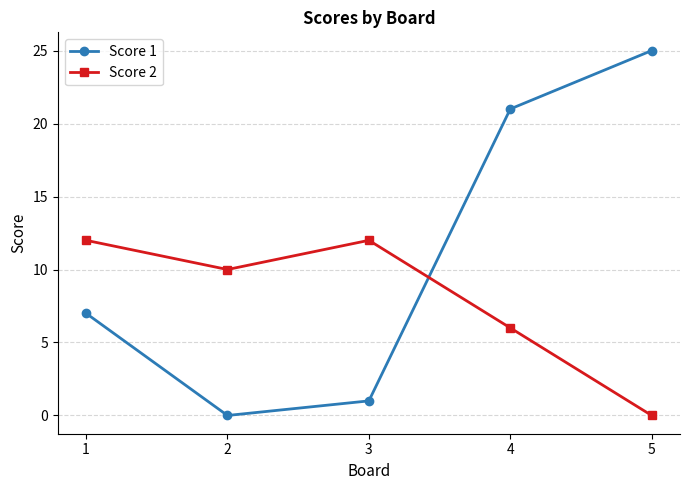

The value of Score 1 at 1 is 7. True or false?

True